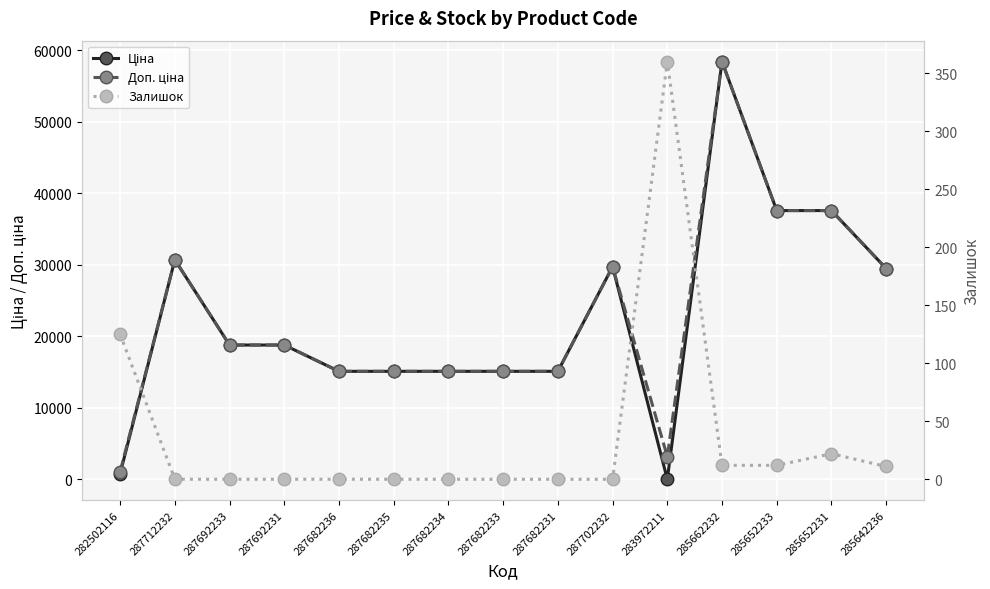

List the series in order of their peak value, highest first.

Ціна, Доп. ціна, Залишок